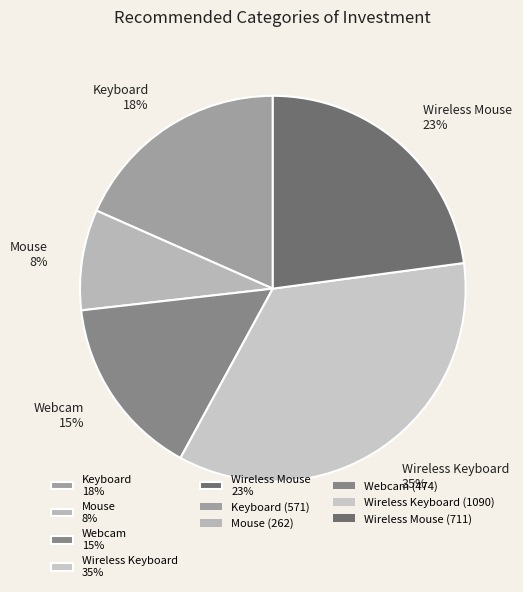

Do Webcam 15% and Wireless Mouse 23% together represent more than half of the pie?

No